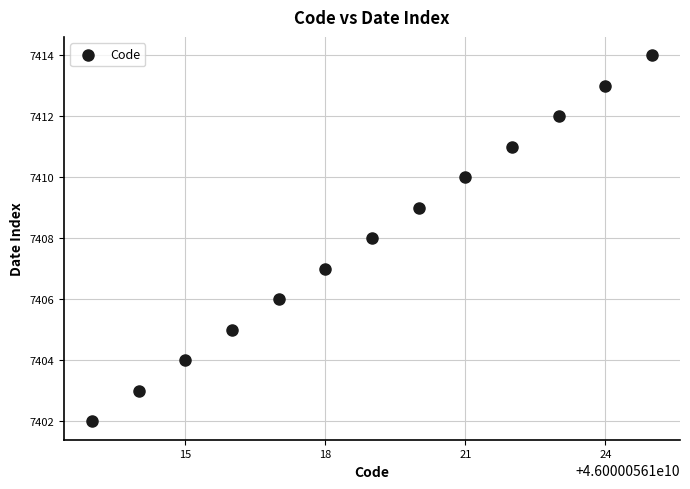

What is the range of X values (max minus min)?

12